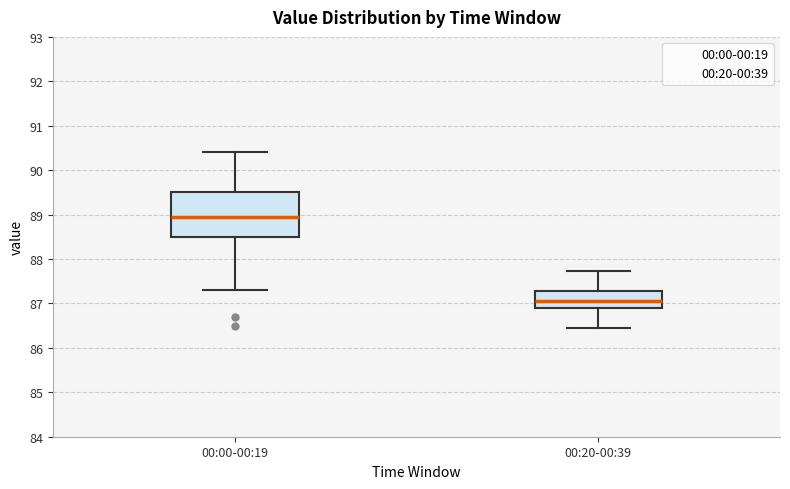

Which box is the tallest, from its lower edge to its upper edge?

00:00-00:19